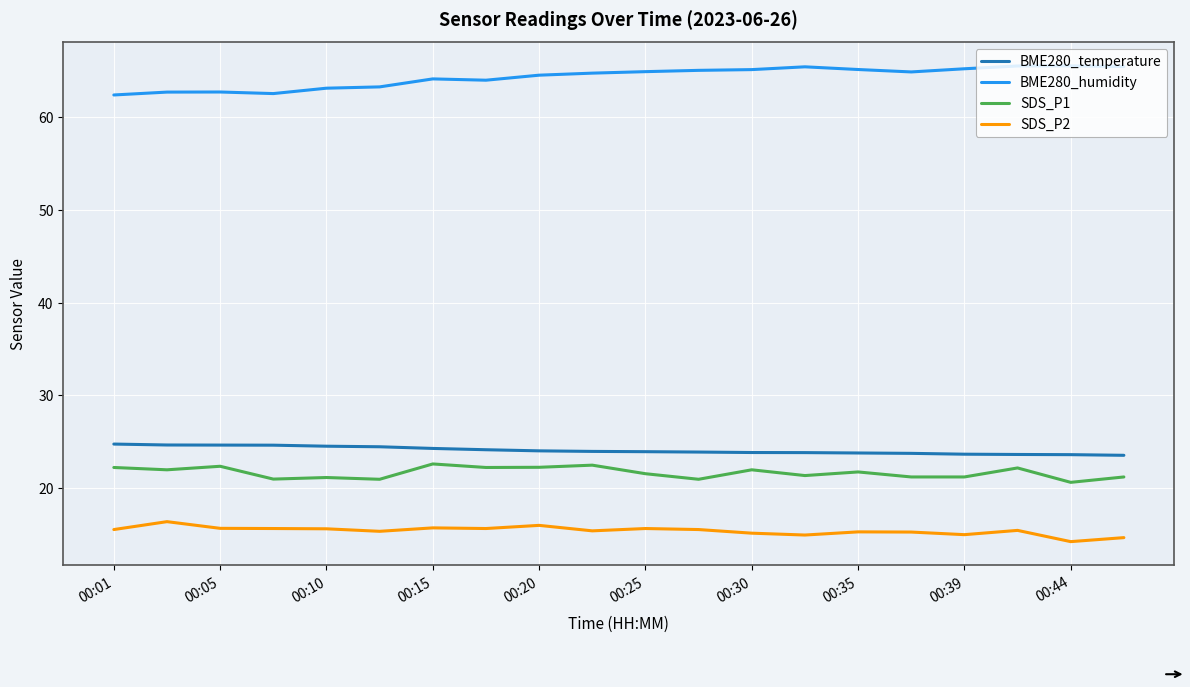

True or false: SDS_P2 and BME280_temperature intersect in this chart.

False